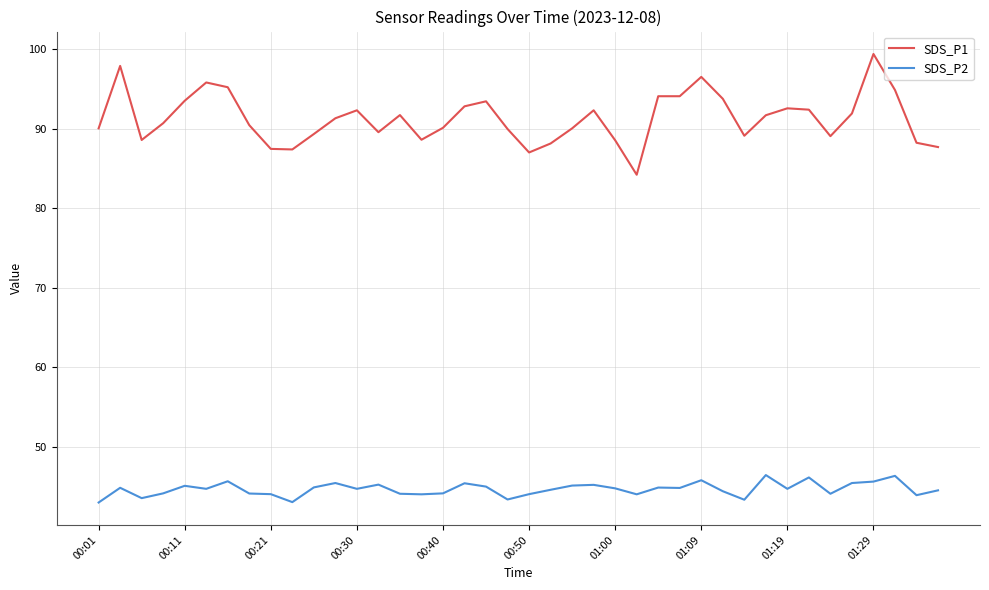

List the series in order of their peak value, lowest first.

SDS_P2, SDS_P1